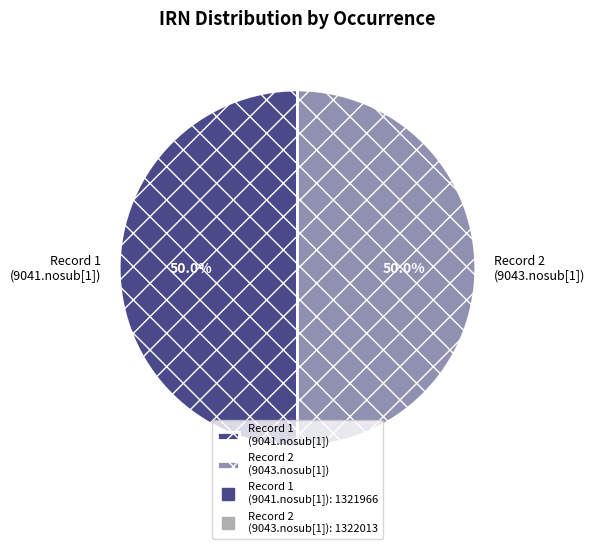

Approximately how many times larger is the value at Record 1 (9041.nosub[1]) compared to Record 2 (9043.nosub[1])?

1.0